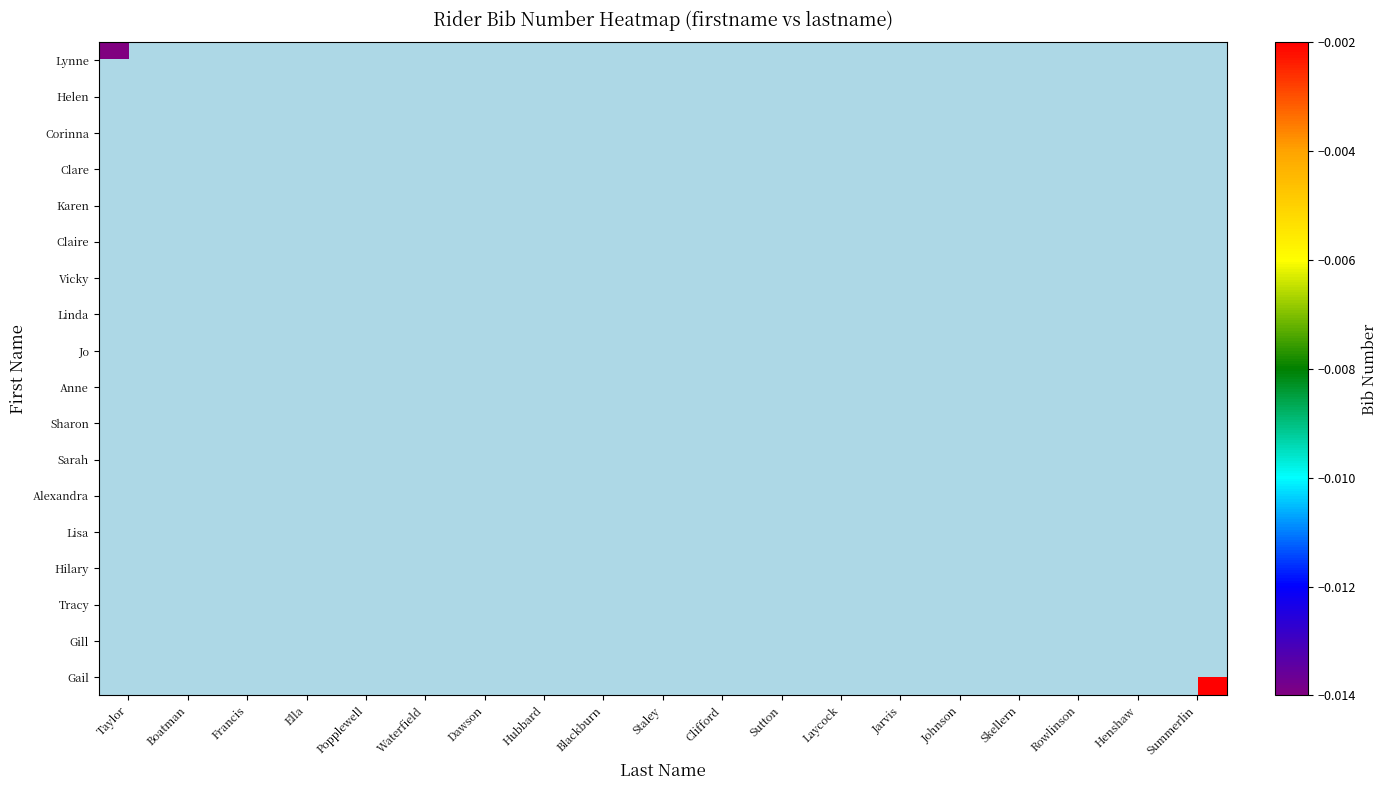

Rank the series by their maximum value, from lowest to highest.

Lynne, Helen, Corinna, Clare, Karen, Claire, Vicky, Linda, Jo, Anne, Sharon, Sarah, Alexandra, Lisa, Hilary, Tracy, Gill, Gail